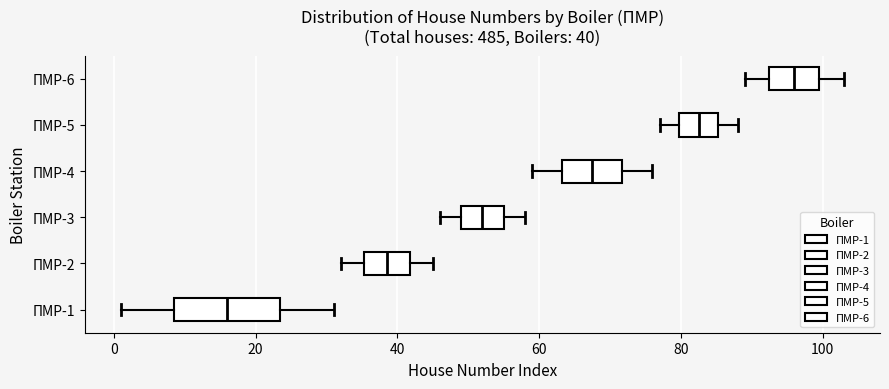

Which box has the furthest to the right median line?

ПМР-6